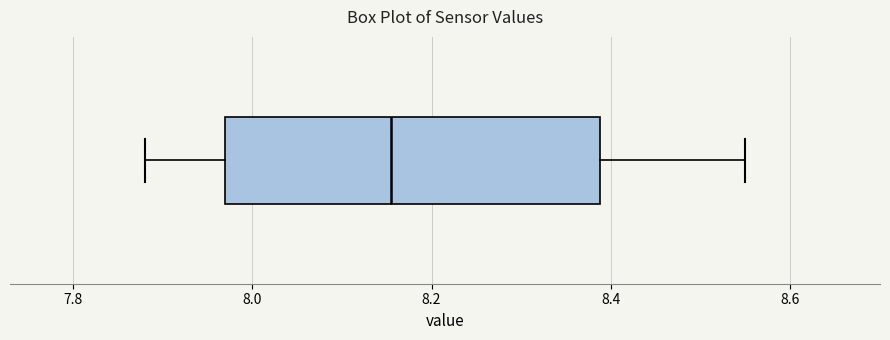

Transcribe this box plot: give where the median line is, the range the box spans, and where the two whiskers end, as read against the x-axis. The values are not printed on the chart, so give them approximately, as read against the axis.

median 8.16, box 7.98 to 8.38, whiskers 7.88 to 8.56